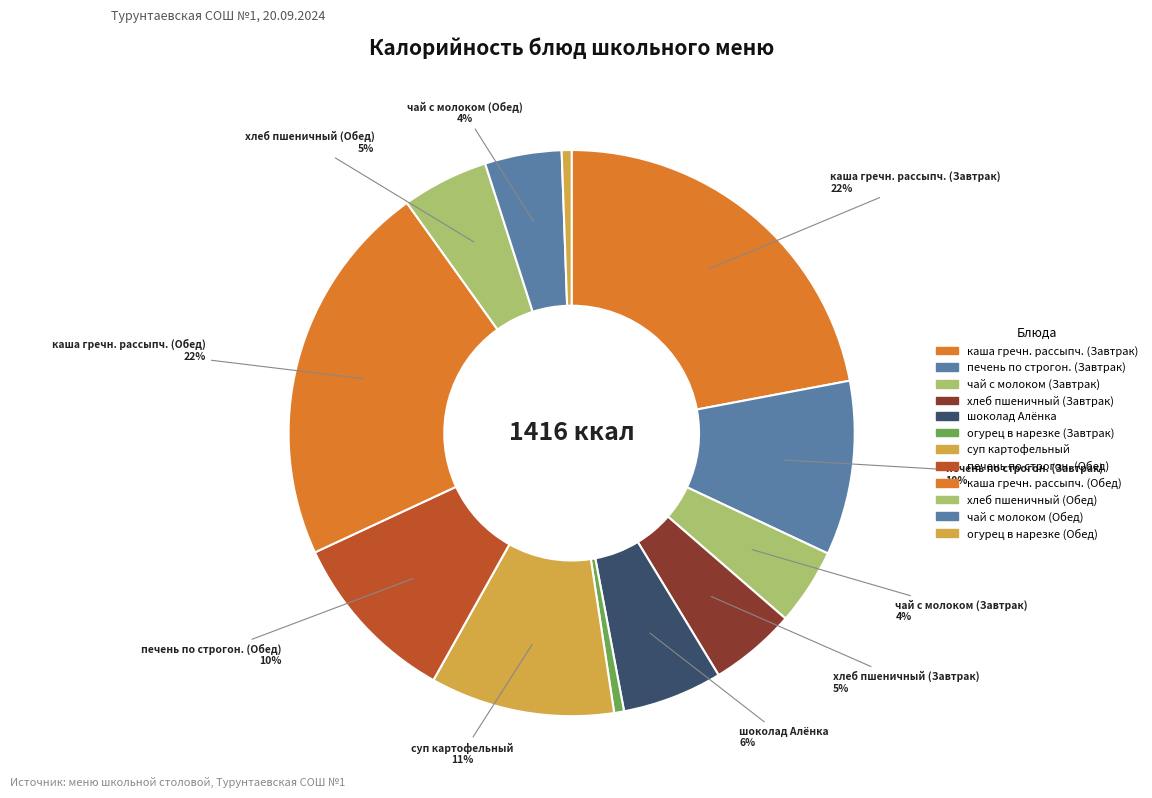

Count the number of slices in the pie.

12